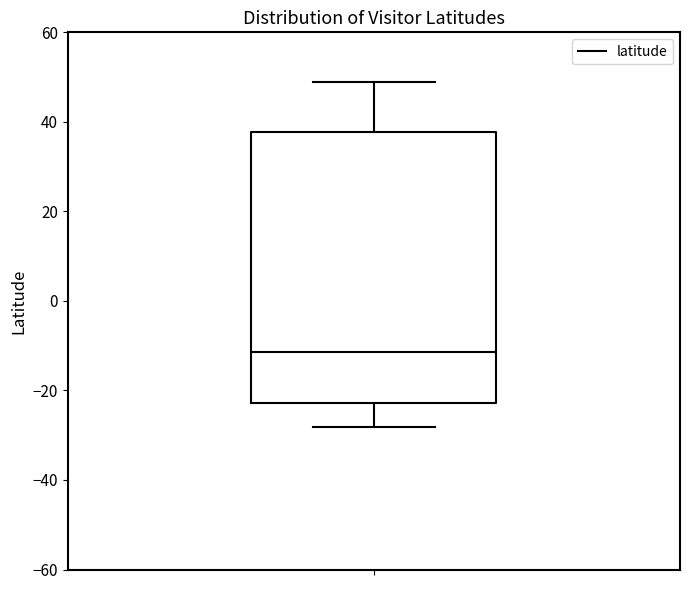

Read this box plot against the y-axis: the position of the median line, the range covered by the box, and the ends of both whiskers. The values are not printed on the chart, so give them approximately, as read against the axis.

median -12, box -22 to 38, whiskers -28 to 48